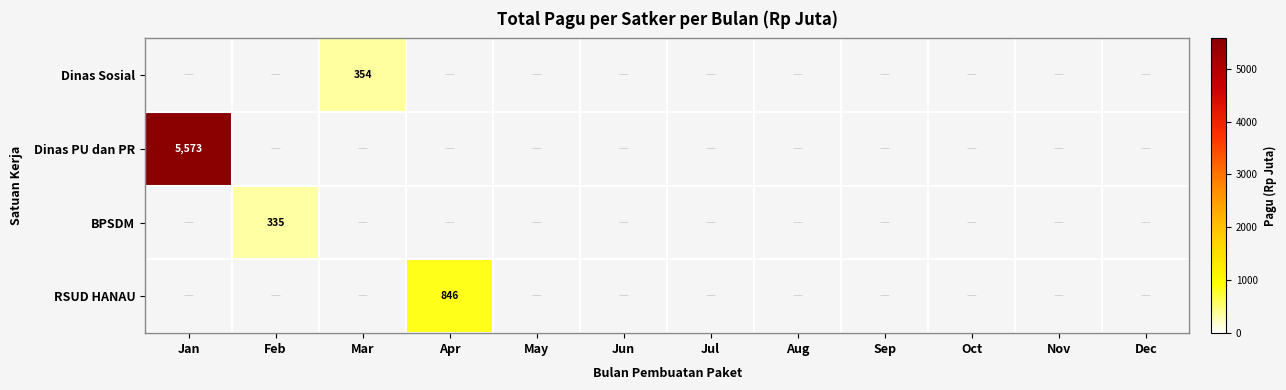

Count the number of data series in this chart.

4